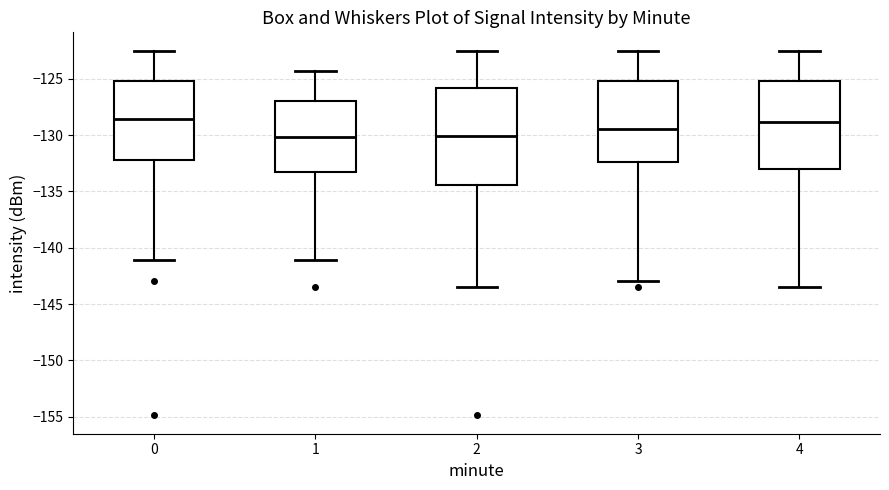

Reading left to right, read every box against the y-axis: the position of its median line, the range the box covers, and the ends of its whiskers. The values are not printed on the chart, so give them approximately, as read against the axis.

0: median -128.5, box -132.0 to -125.0, whiskers -141.0 to -122.5
1: median -130.0, box -133.5 to -127.0, whiskers -141.0 to -124.5
2: median -130.0, box -134.5 to -126.0, whiskers -143.5 to -122.5
3: median -129.5, box -132.5 to -125.0, whiskers -143.0 to -122.5
4: median -129.0, box -133.0 to -125.0, whiskers -143.5 to -122.5